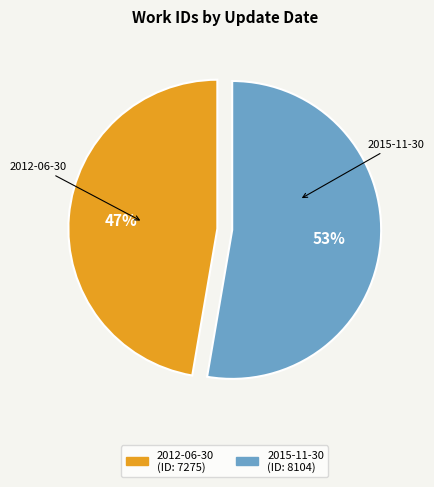

True or false: 2012-06-30 accounts for 54% of the total.

False